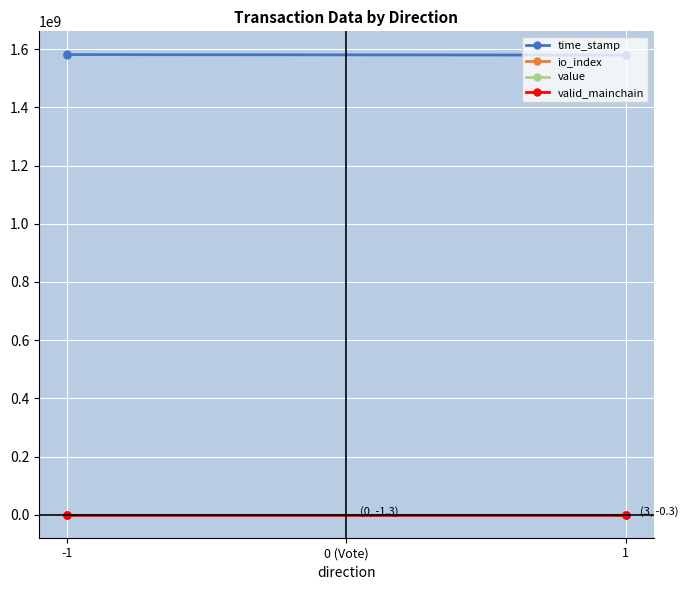

What is the average value of the value series?

27.5